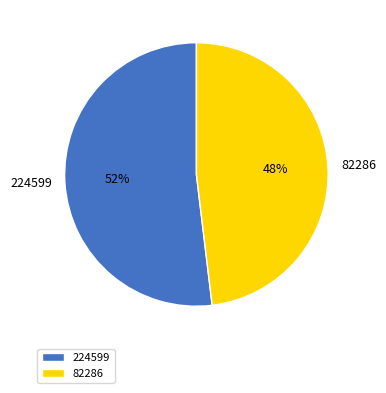

Rank the categories by value from highest to lowest.

224599, 82286